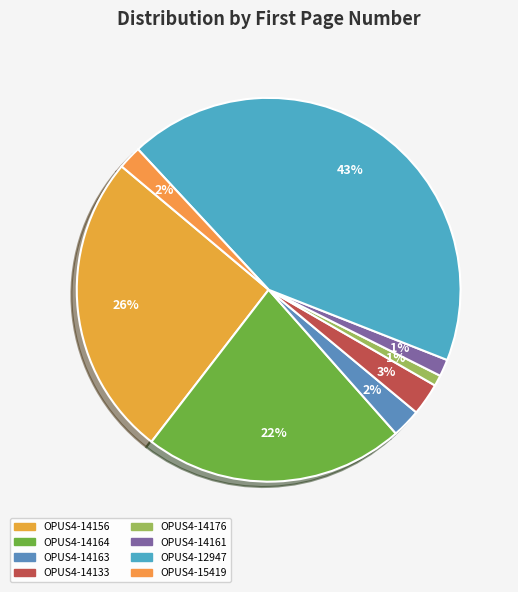

What is the largest slice in the pie chart?

OPUS4-12947